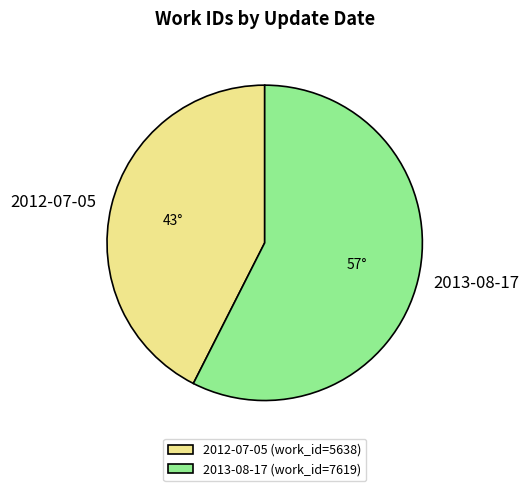

True or false: 2013-08-17 accounts for 71% of the total.

False